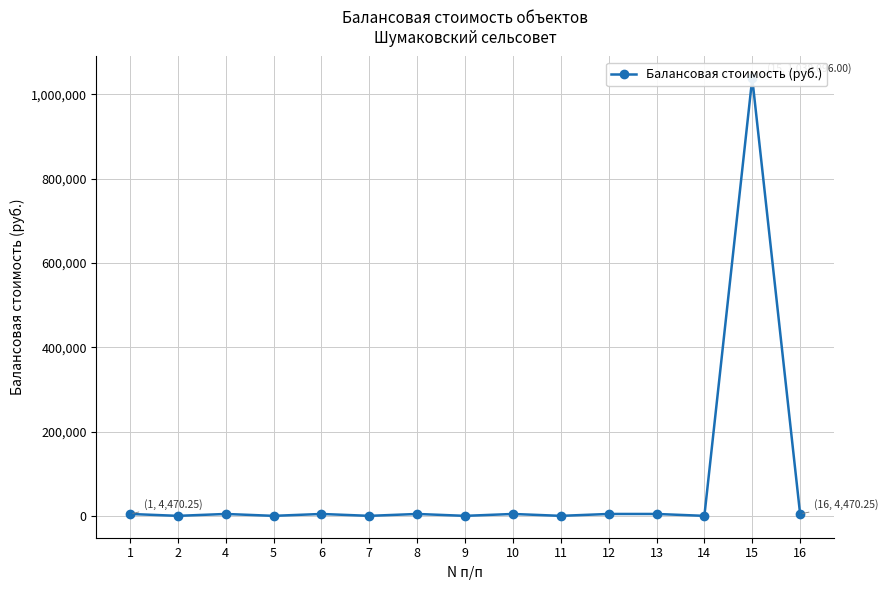

Reading left to right, what are all the values shown in this chart?

1=4470.2	2=0.0	4=4470.2	5=0.0	6=4470.2	7=0.0	8=4470.2	9=0.0	10=4470.2	11=0.0	12=4470.2	13=4470.2	14=0.0	15=1038096.0	16=4470.2